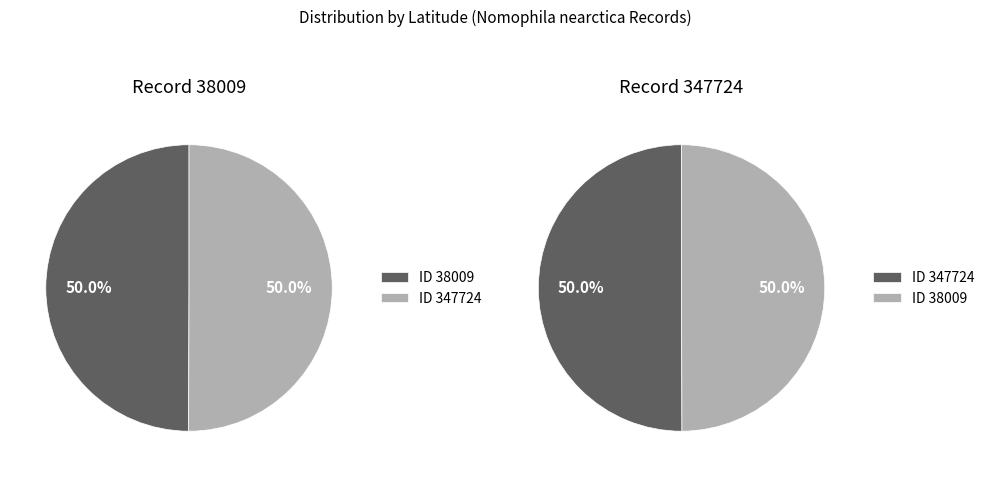

True or false: 347724 accounts for 41% of the total.

False